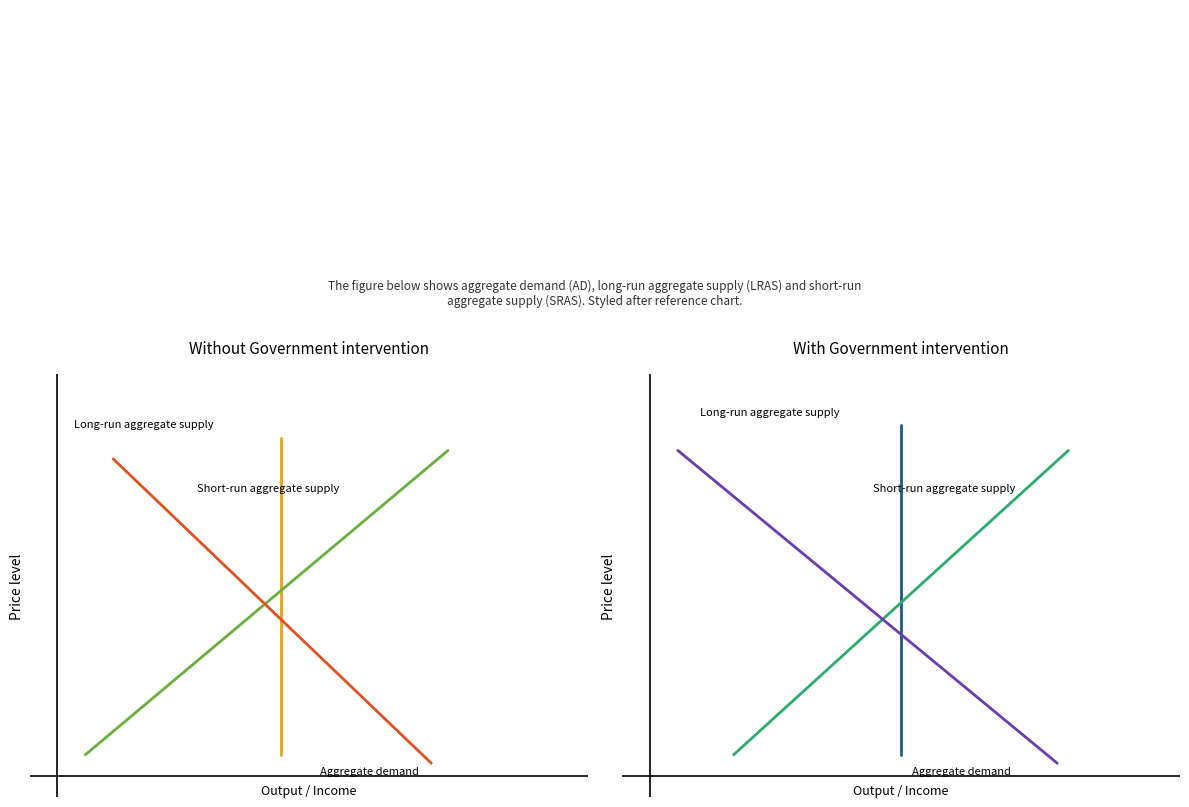

Which series has the largest range (max minus min)?

Long-run aggregate supply